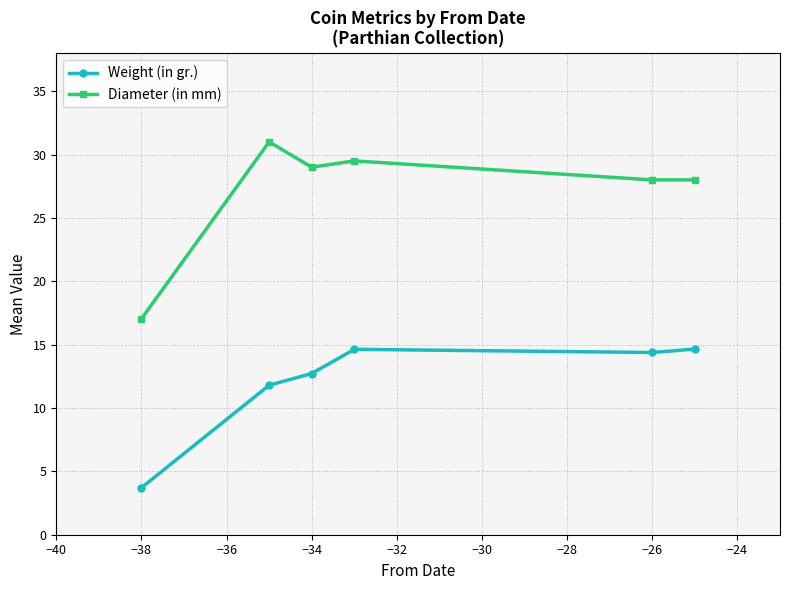

How many distinct data groups are displayed?

2